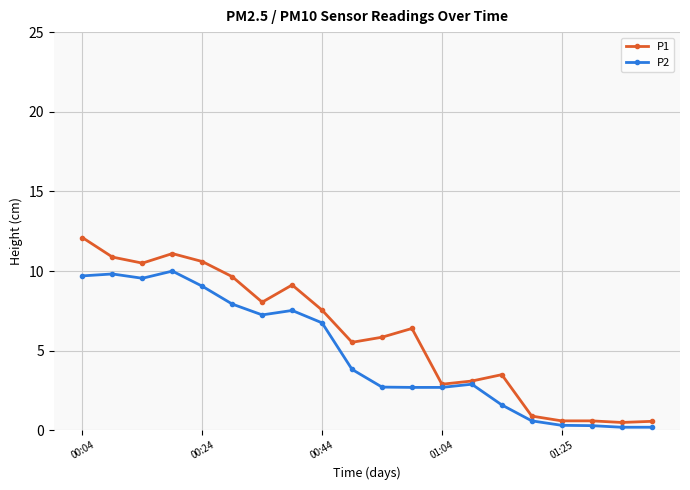

Rank the series by their average value, from highest to lowest.

P1, P2